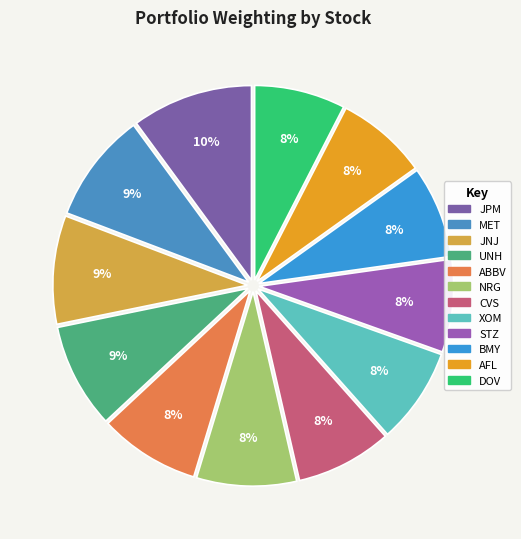

To the nearest percent, what is the average slice percentage?

8%